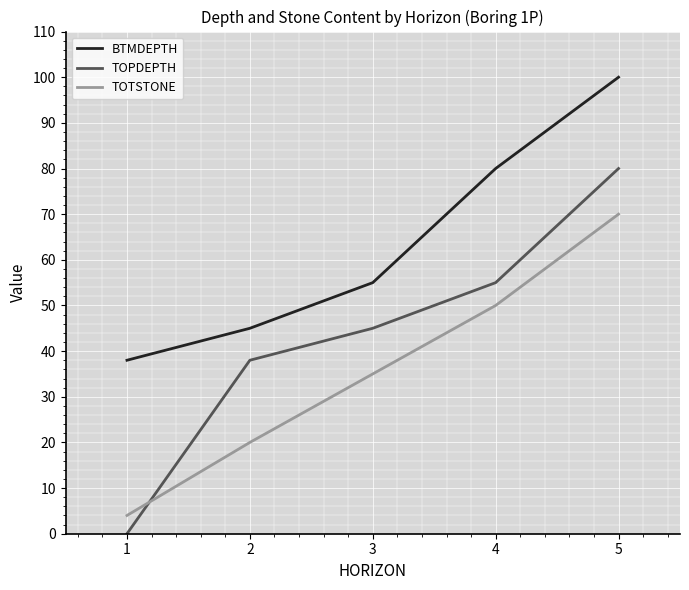

How many categories are shown in the chart?

5